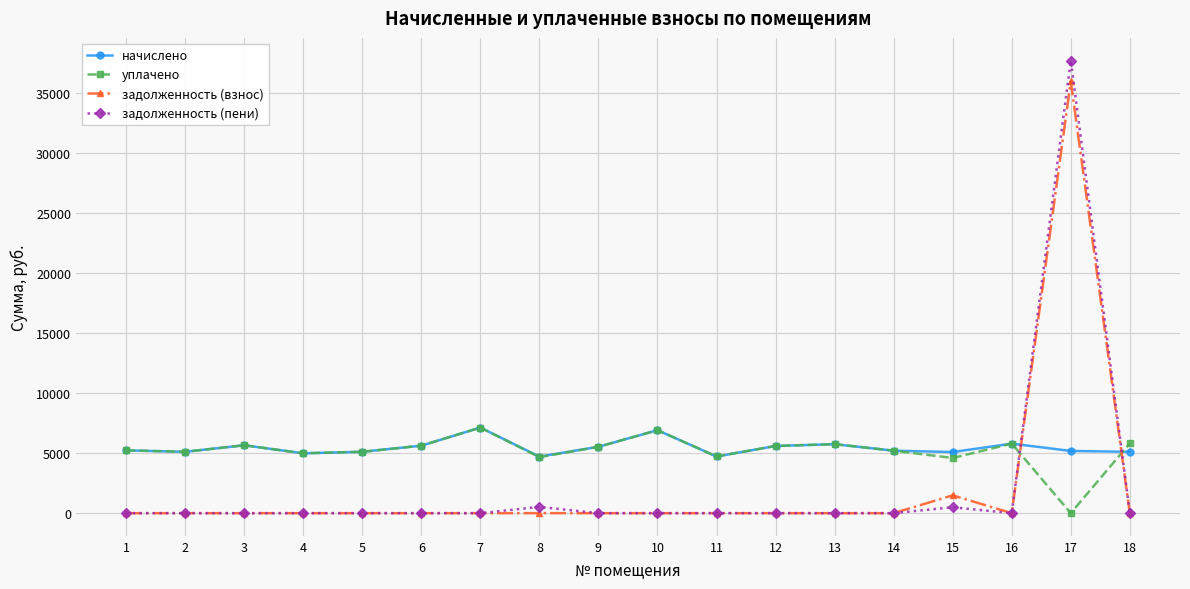

At which category is the sum across all series the highest?

17